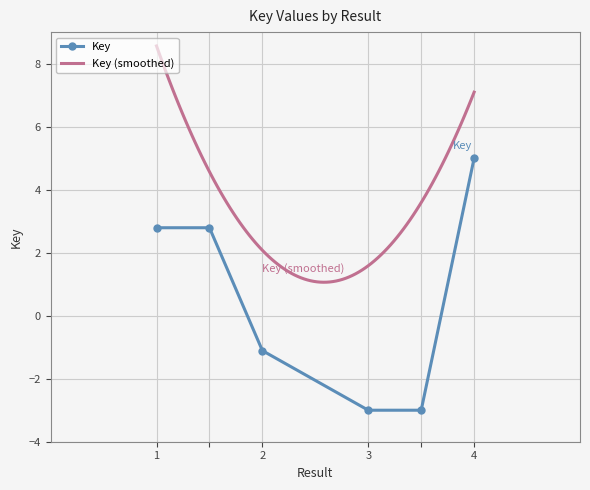

How many data points in Key are less than 2?

3